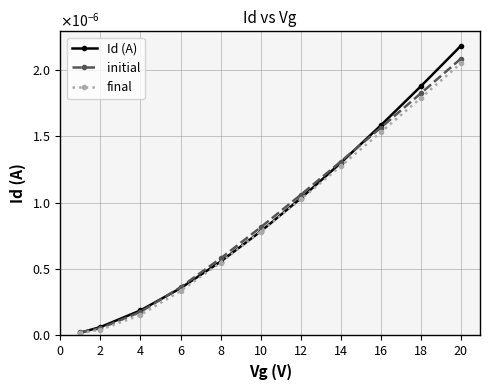

True or false: Id (A) has more than 0 points higher than both neighbors.

False